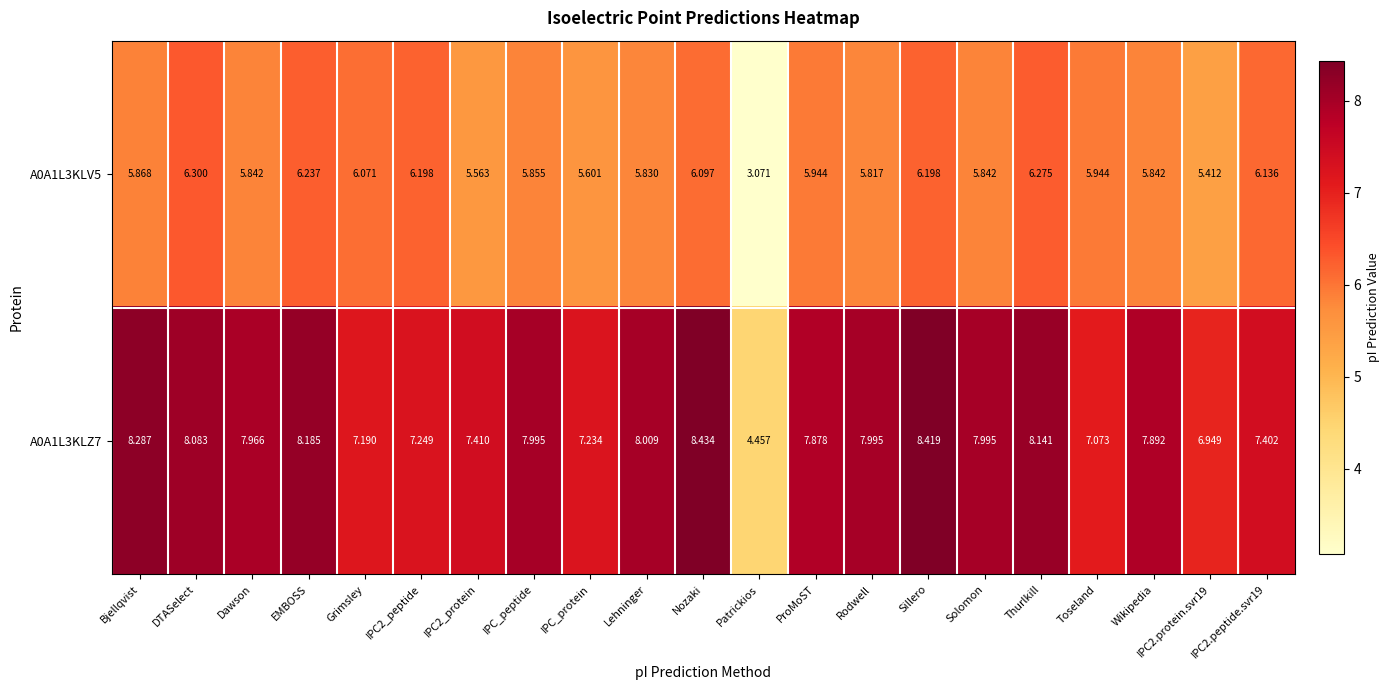

Rank the series by their average value, from highest to lowest.

A0A1L3KLZ7, A0A1L3KLV5